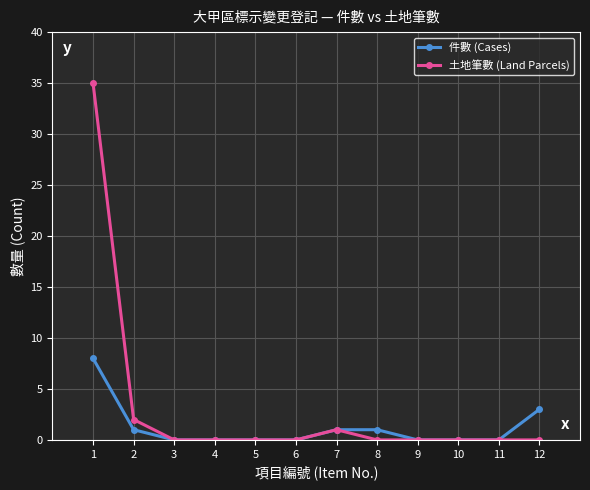

What is the spread (max minus min) of values at 8?

1